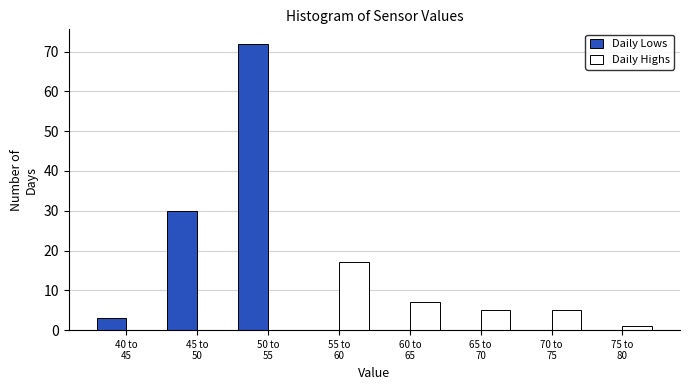

What is the sum of all Daily Highs values?

35